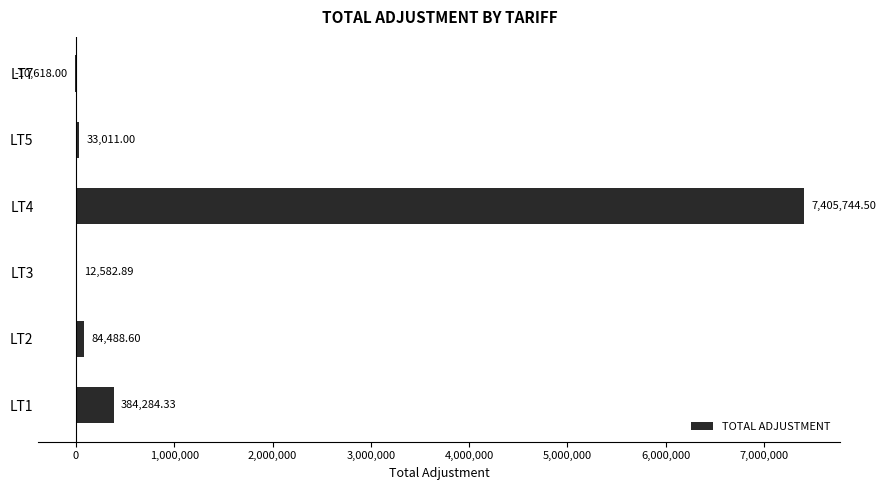

Are the bars horizontal?

Yes